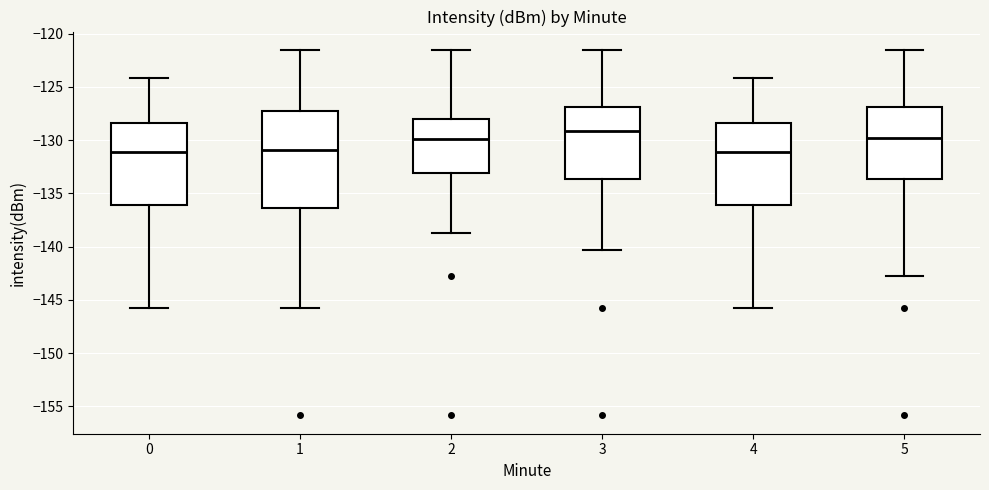

Reading left to right, transcribe this box plot: for each box, give where its median line is, the range the box spans, and where its two whiskers end, as read against the y-axis. The values are not printed on the chart, so give them approximately, as read against the axis.

0: median -131.0, box -136.0 to -128.5, whiskers -146.0 to -124.0
1: median -131.0, box -136.5 to -127.5, whiskers -146.0 to -121.5
2: median -130.0, box -133.0 to -128.0, whiskers -138.5 to -121.5
3: median -129.0, box -133.5 to -127.0, whiskers -140.5 to -121.5
4: median -131.0, box -136.0 to -128.5, whiskers -146.0 to -124.0
5: median -130.0, box -133.5 to -127.0, whiskers -142.5 to -121.5